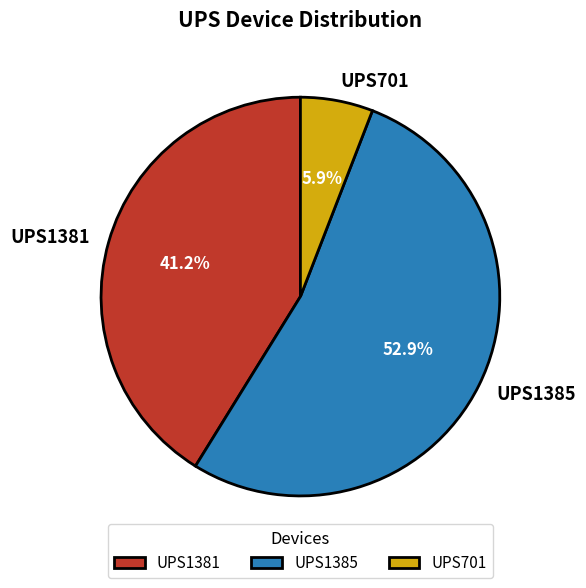

What percentage do UPS1381 and UPS1385 together represent?

94.1%